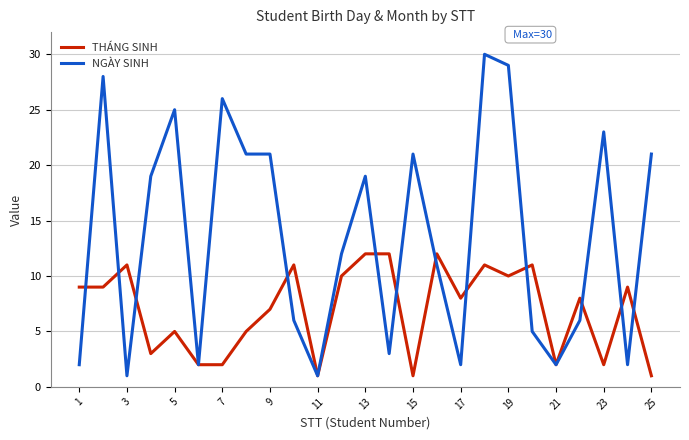

What is the maximum value shown in the chart?

30